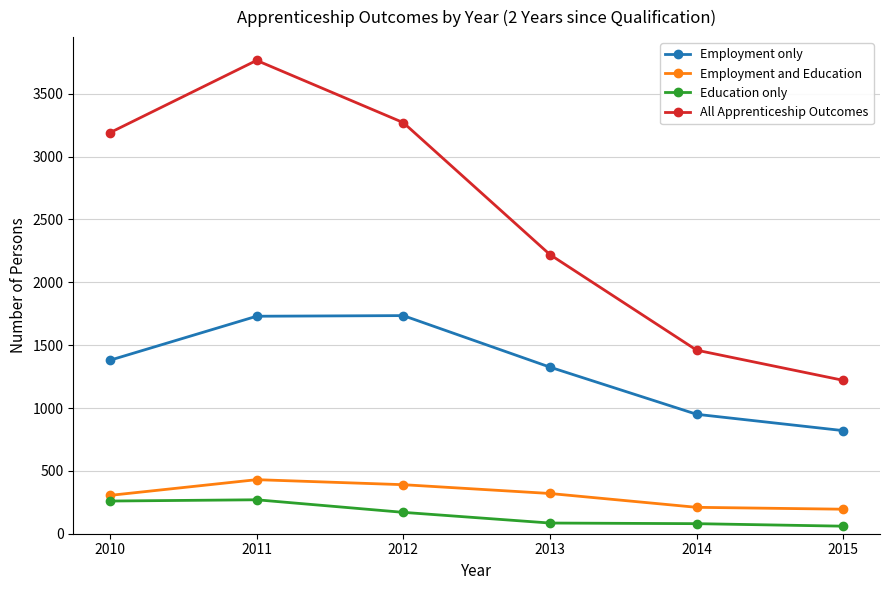

How many categories are shown in the chart?

6